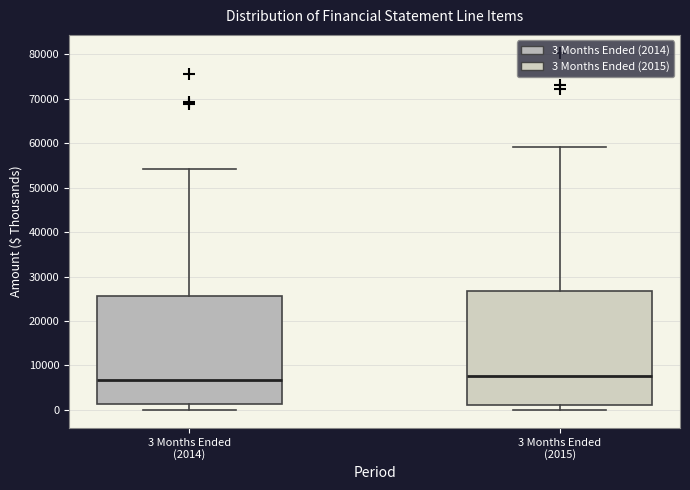

Where is the lower edge of the box for 3 Months Ended (2014) on the y-axis? The values are not printed on the chart, so give them approximately, as read against the axis.

1000